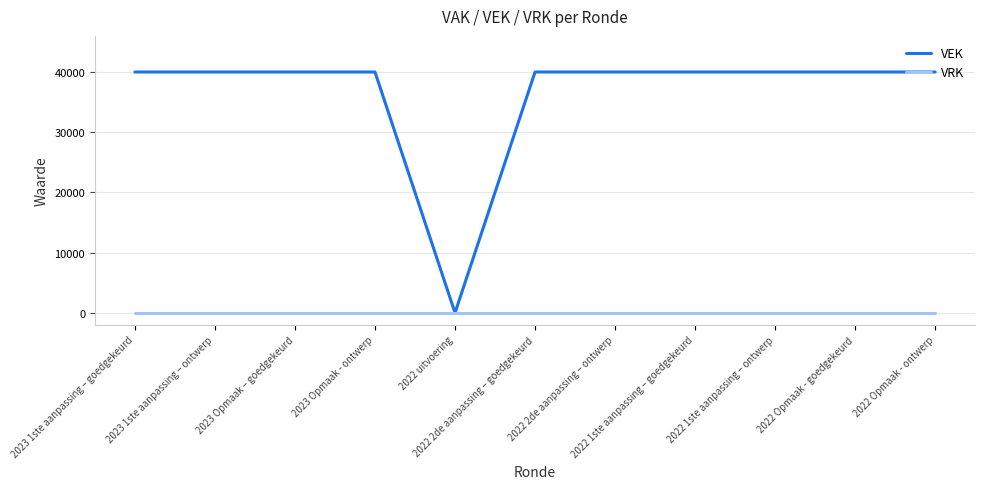

At 2023 Opmaak - ontwerp, list the series in order from largest to smallest.

VEK, VRK